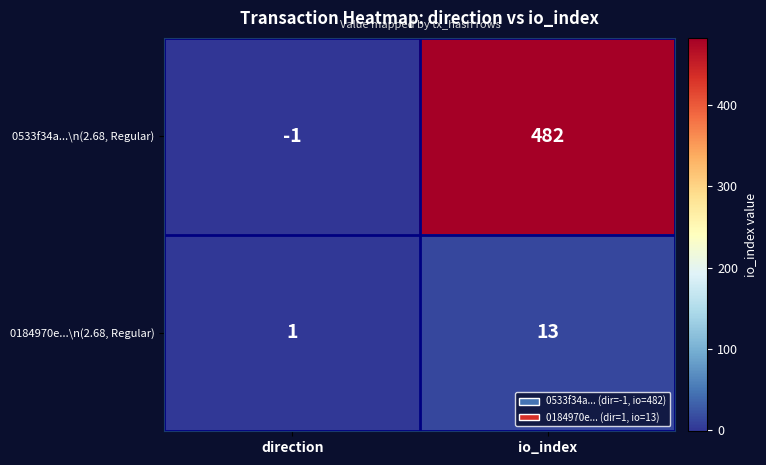

Which series has the largest range (max minus min)?

0533f34a...\n(2.68, Regular)